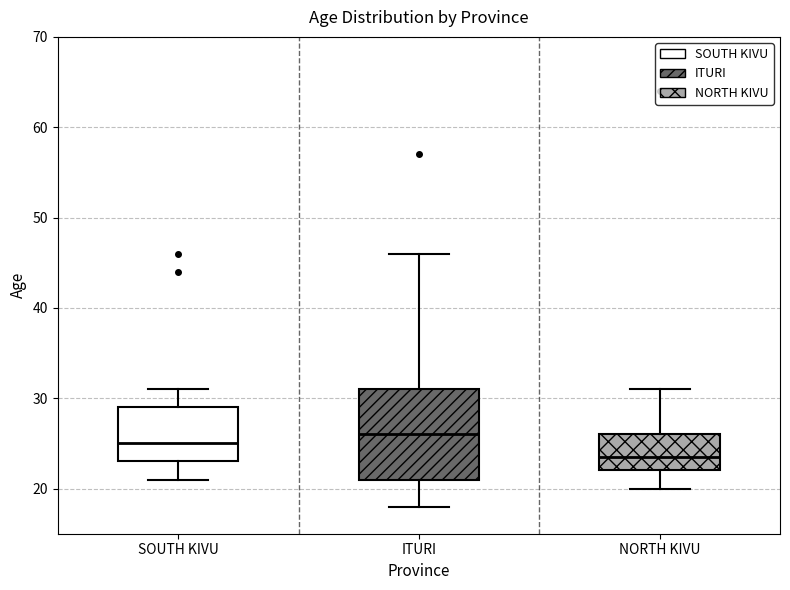

Where is the upper edge of the box for NORTH KIVU on the y-axis? The values are not printed on the chart, so give them approximately, as read against the axis.

26